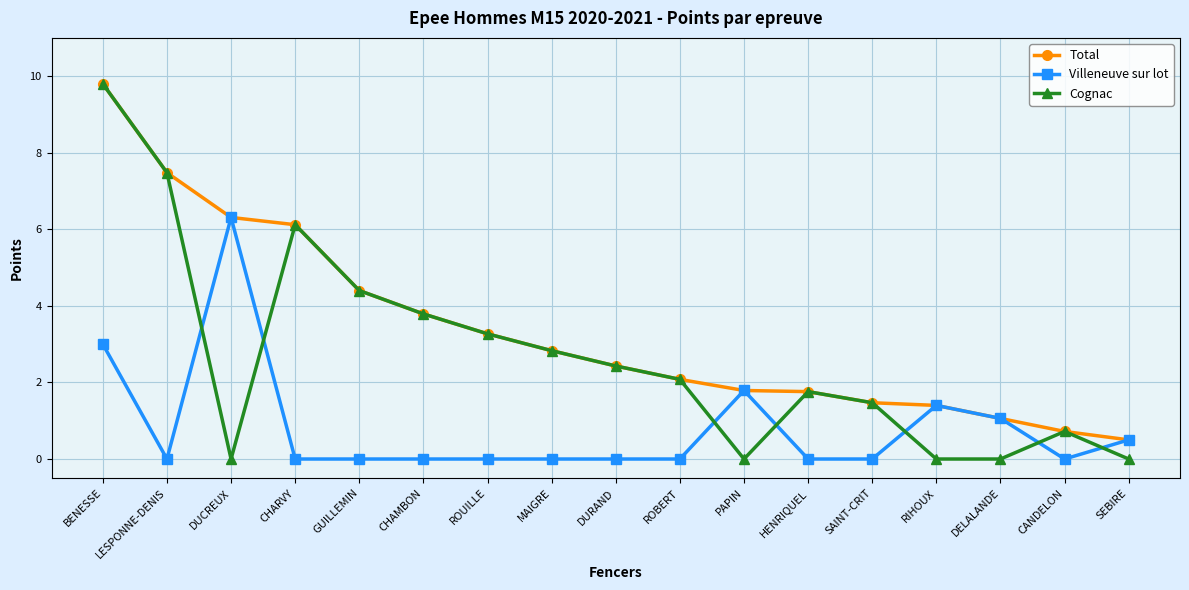

Between GUILLEMIN and SEBIRE, which series saw the biggest shift?

Cognac